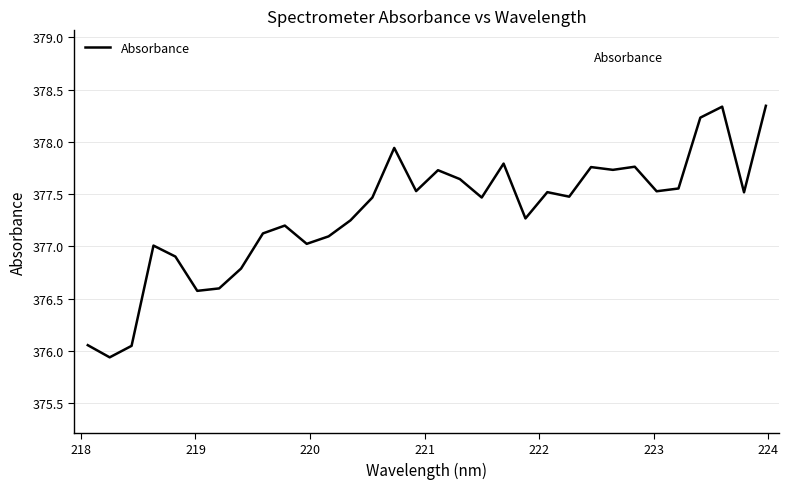

How many lines are shown in the chart?

1